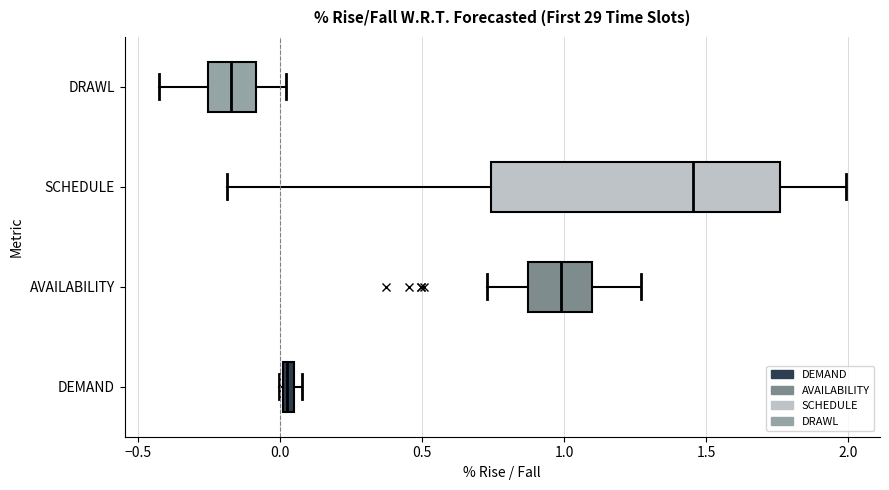

Comparing the boxes themselves (not the whiskers), which one is the widest?

SCHEDULE